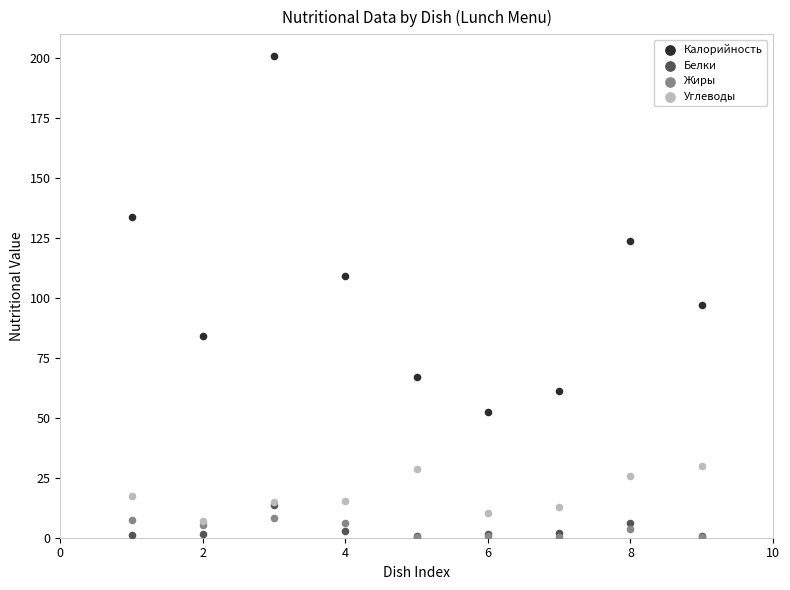

Which series has the largest Y range (max minus min)?

Калорийность